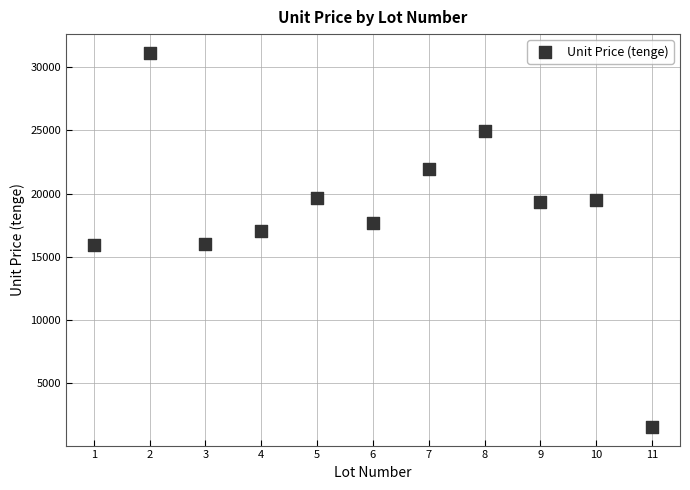

What is the average Y value?

18606